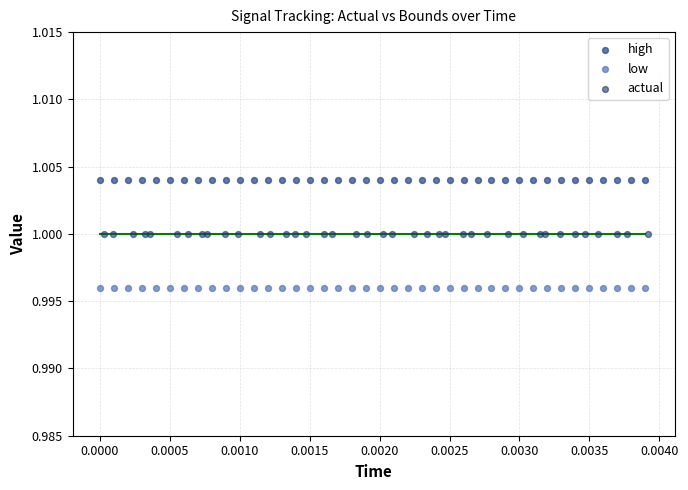

Which series reaches the minimum Y coordinate?

low